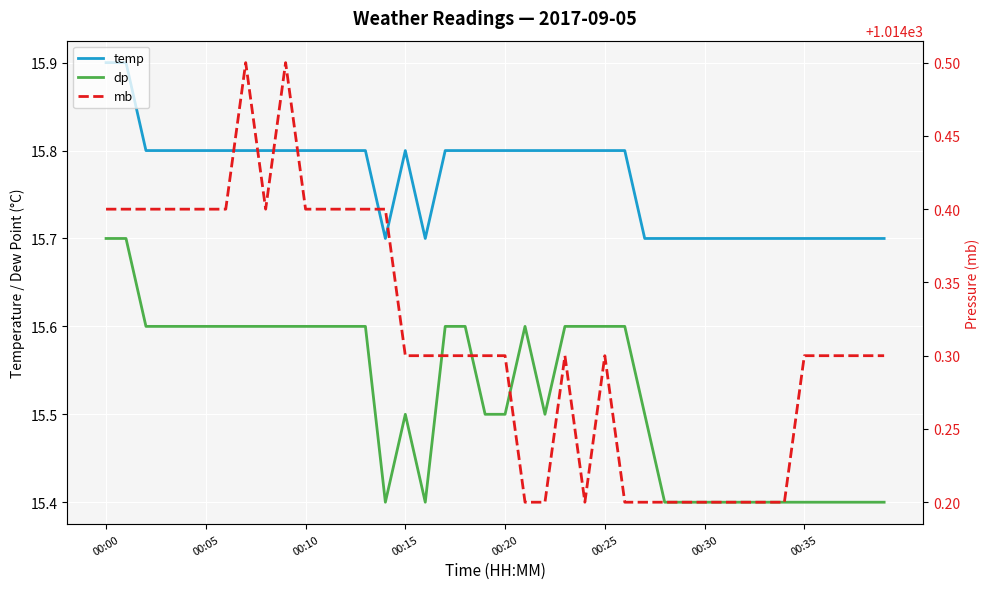

List the series in order of their peak value, highest first.

mb, temp, dp